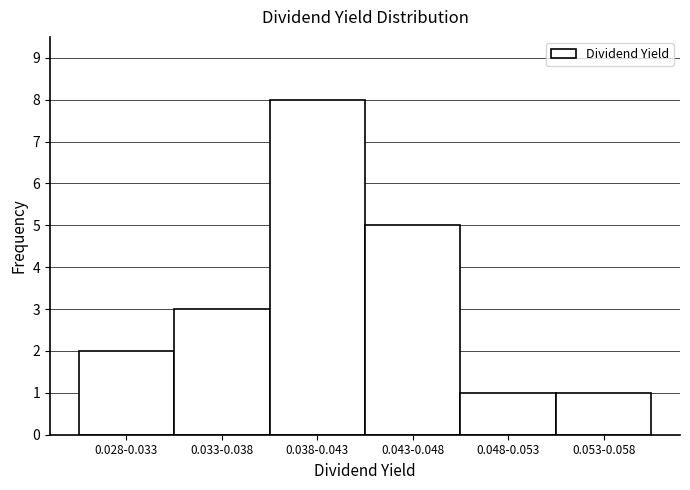

Reading right to left, transcribe all the data shown in this chart.

0.053-0.058=1	0.048-0.053=1	0.043-0.048=5	0.038-0.043=8	0.033-0.038=3	0.028-0.033=2